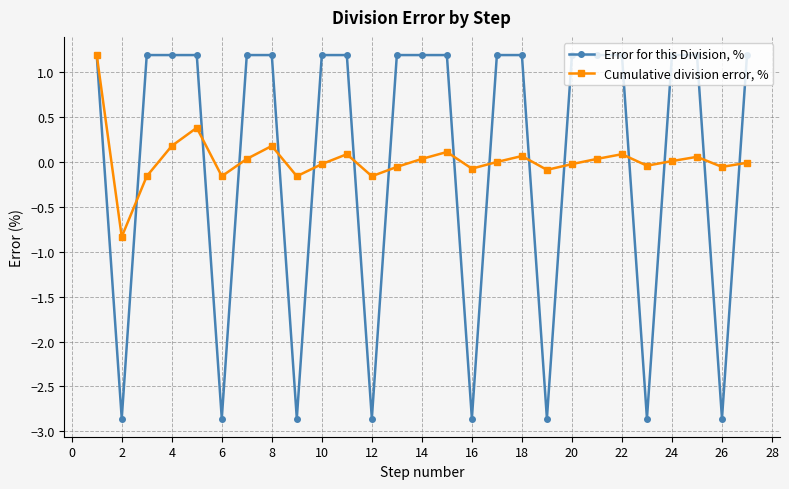

Which series has the widest spread of values?

Error for this Division, %